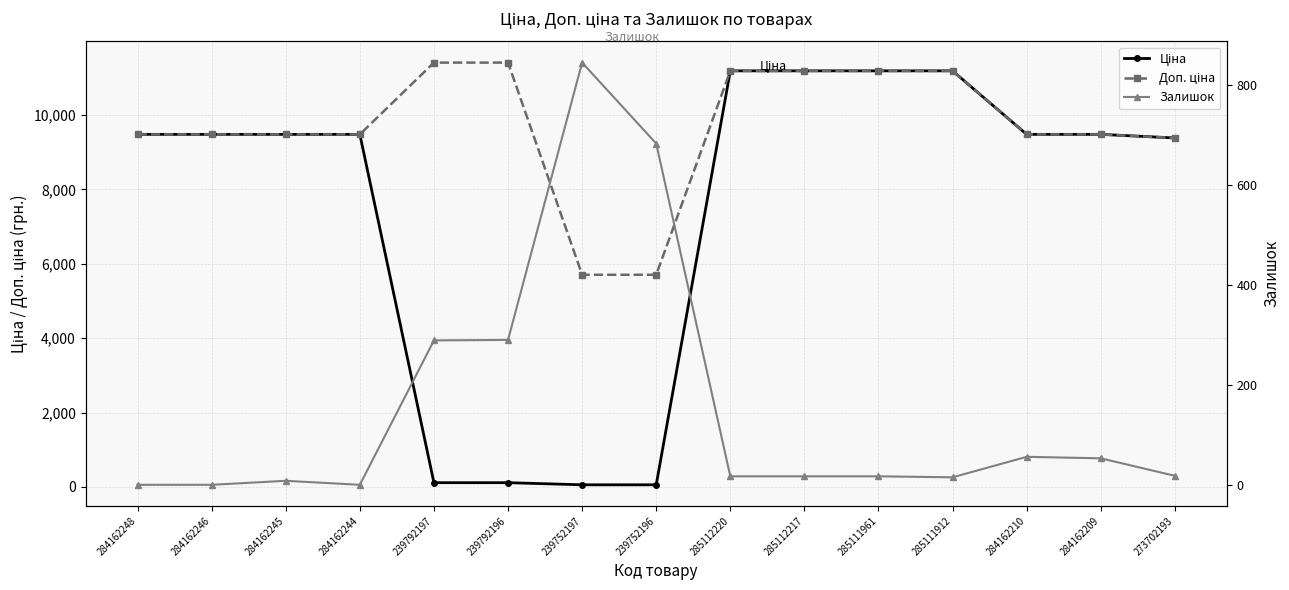

What is the value of the Доп. ціна point at the 14th from the left?

9480.1